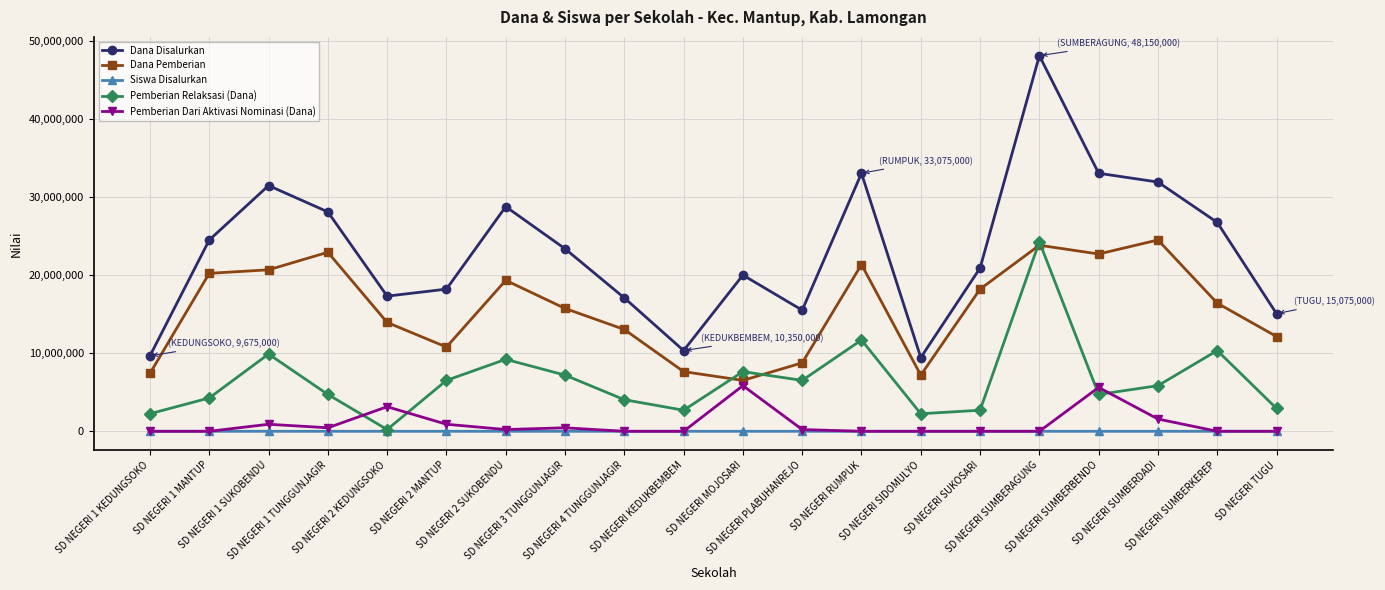

What is the difference between the maximum and minimum values in the Pemberian Dari Aktivasi Nominasi (Dana) series?

5850000